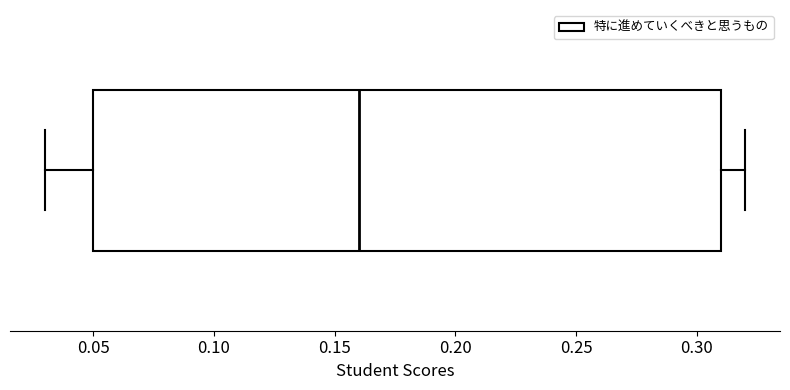

Where is the right edge of the box on the x-axis? The values are not printed on the chart, so give them approximately, as read against the axis.

0.31